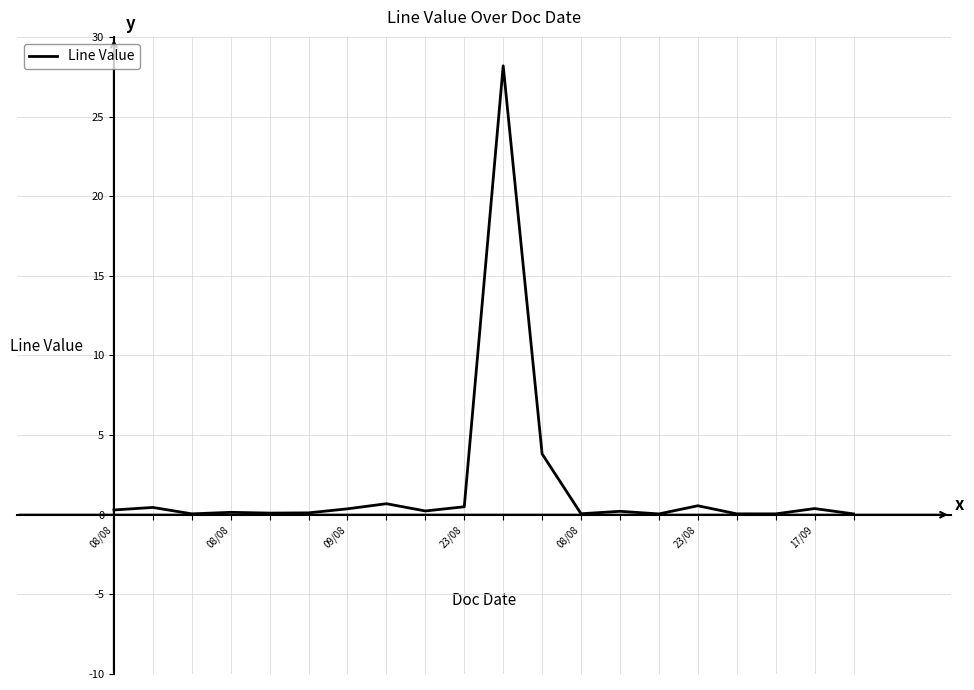

What is the difference between the maximum and minimum values?

28.1